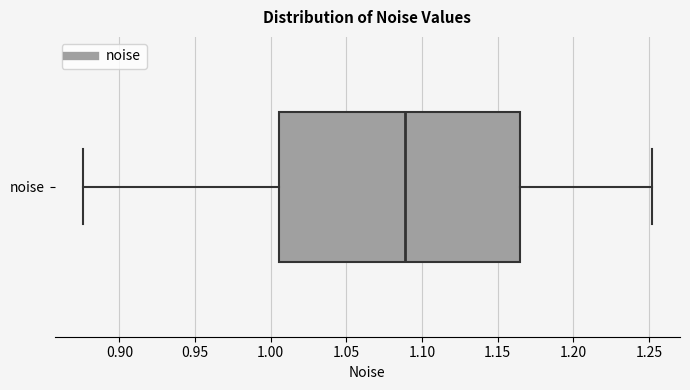

Where is the right edge of the box for noise on the x-axis? The values are not printed on the chart, so give them approximately, as read against the axis.

1.165